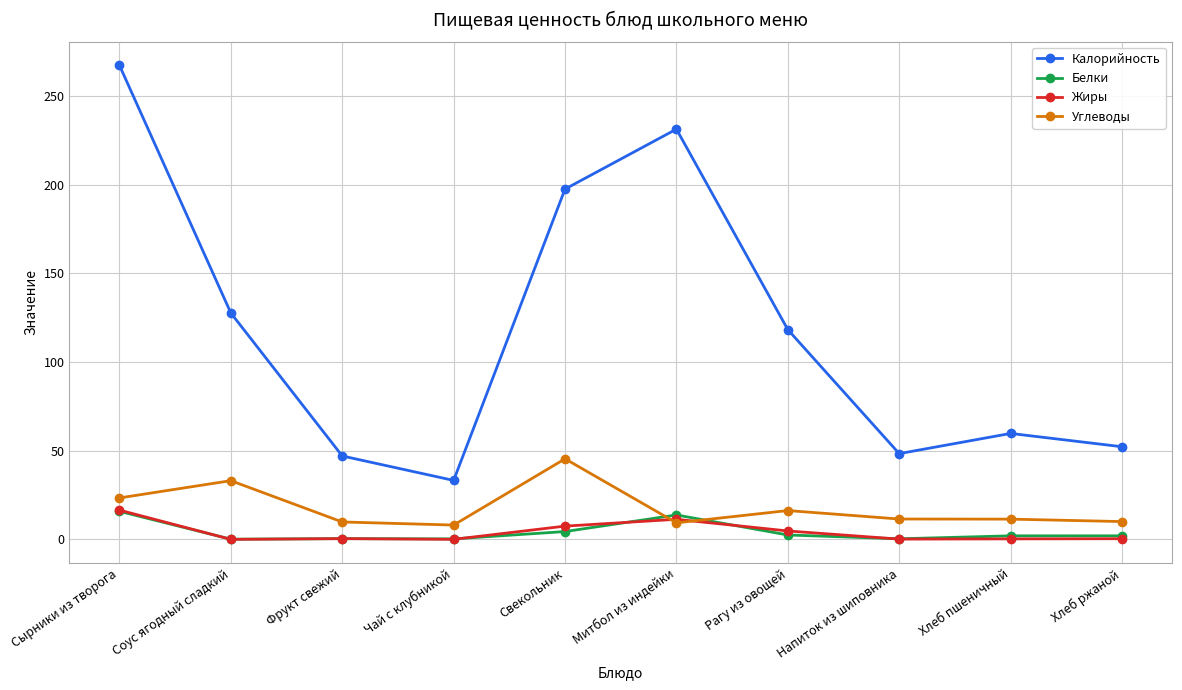

What is the label of the 7th point from the right?

Чай с клубникой